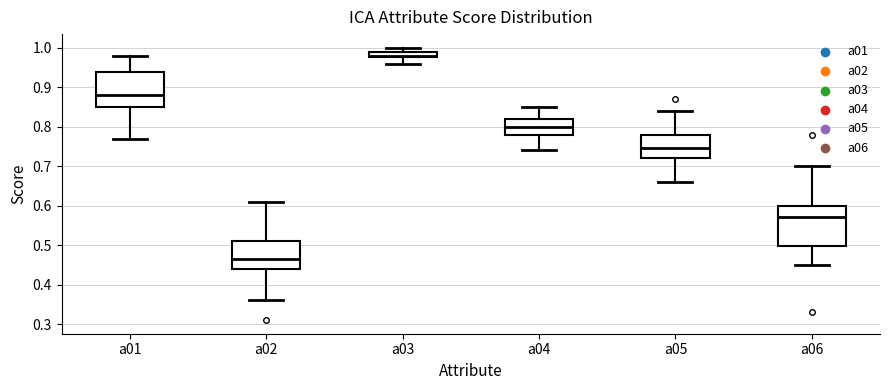

Comparing the boxes themselves (not the whiskers), which one is the tallest?

a06